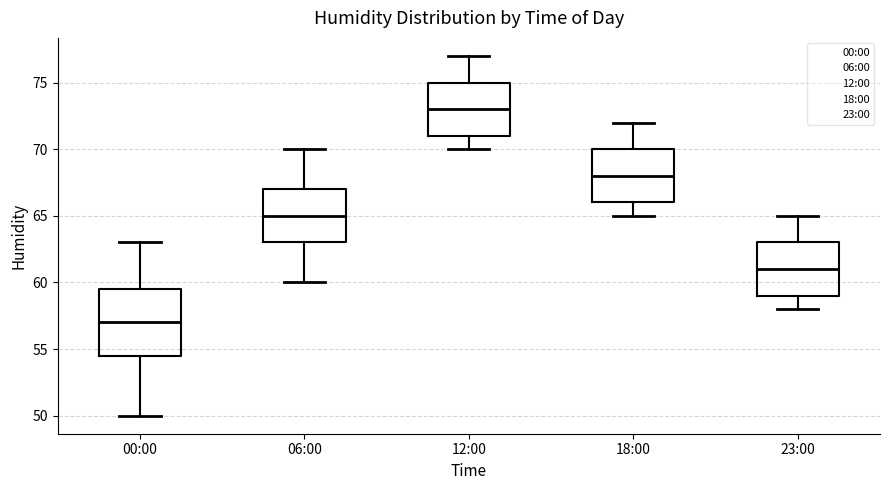

Reading left to right, read every box against the y-axis: the position of its median line, the range the box covers, and the ends of its whiskers. The values are not printed on the chart, so give them approximately, as read against the axis.

00:00: median 57.0, box 54.5 to 59.5, whiskers 50.0 to 63.0
06:00: median 65.0, box 63.0 to 67.0, whiskers 60.0 to 70.0
12:00: median 73.0, box 71.0 to 75.0, whiskers 70.0 to 77.0
18:00: median 68.0, box 66.0 to 70.0, whiskers 65.0 to 72.0
23:00: median 61.0, box 59.0 to 63.0, whiskers 58.0 to 65.0